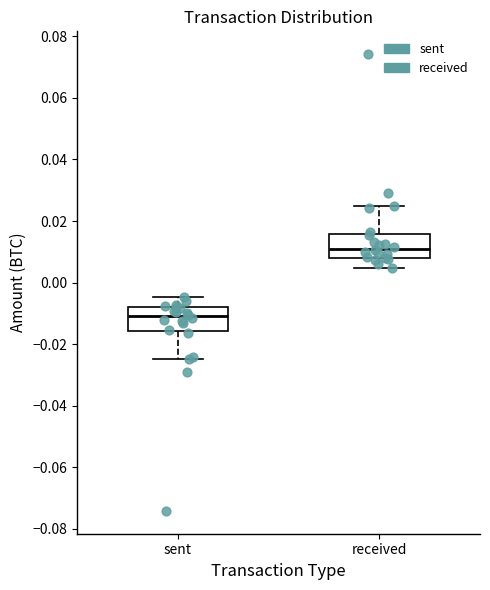

Where does the upper whisker of the box for received end on the y-axis? The values are not printed on the chart, so give them approximately, as read against the axis.

0.024